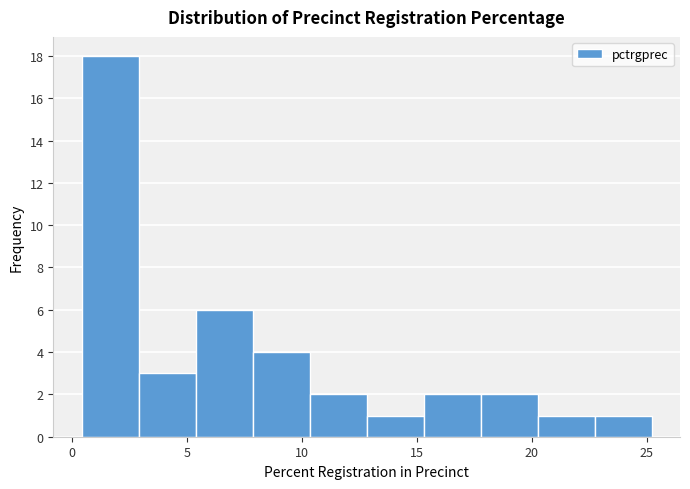

What is the height of the bar covering 5.5 to 8.0 on the x-axis? Neither the bar edges nor the heights are printed on the chart, so give them approximately, as read against the axes.

6